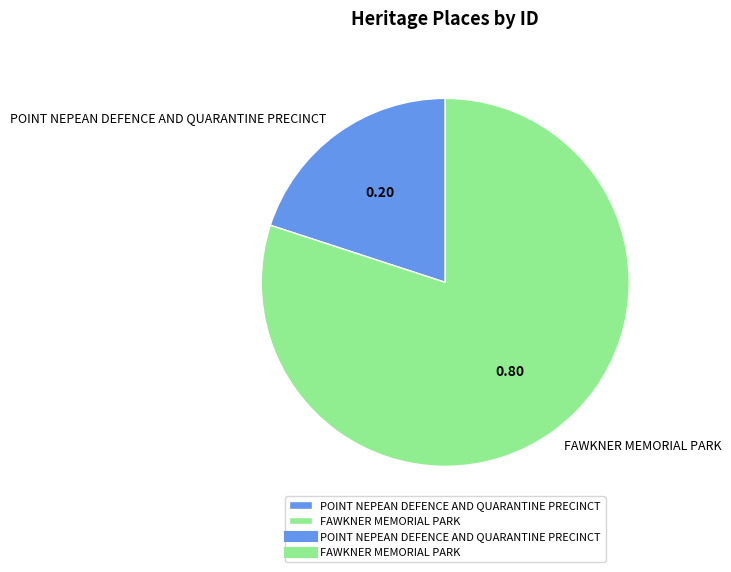

Combined, do FAWKNER MEMORIAL PARK and POINT NEPEAN DEFENCE AND QUARANTINE PRECINCT account for over 50%?

Yes